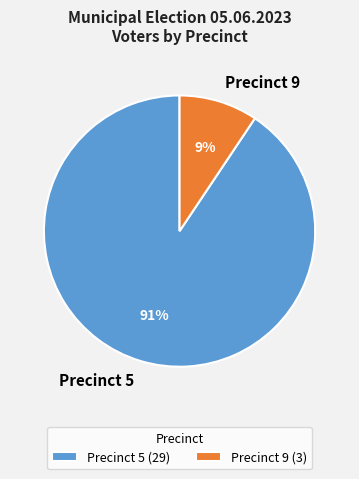

How many slices are in this pie chart?

2